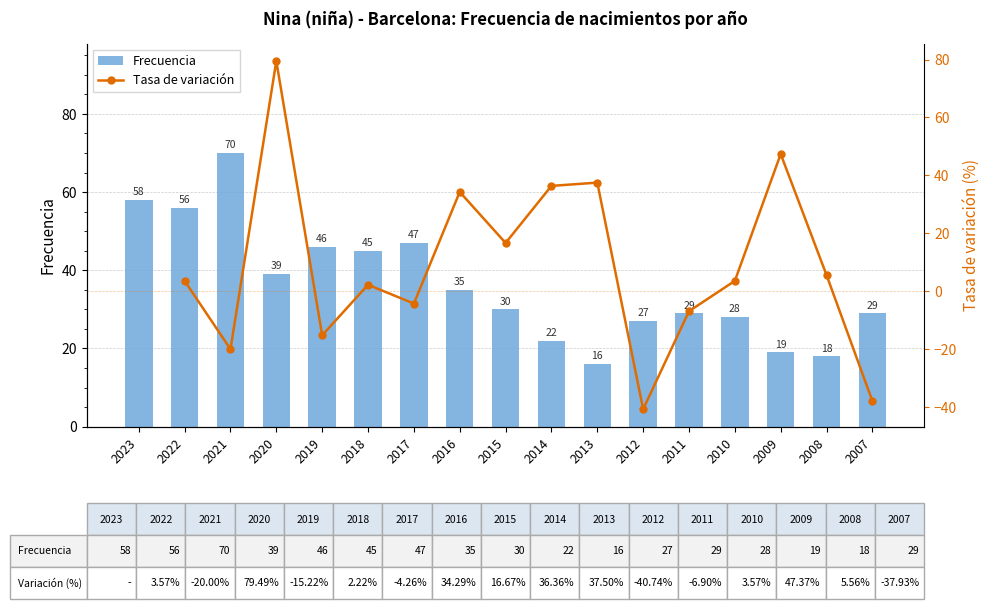

What is the spread (max minus min) of values at 2021?

90.0